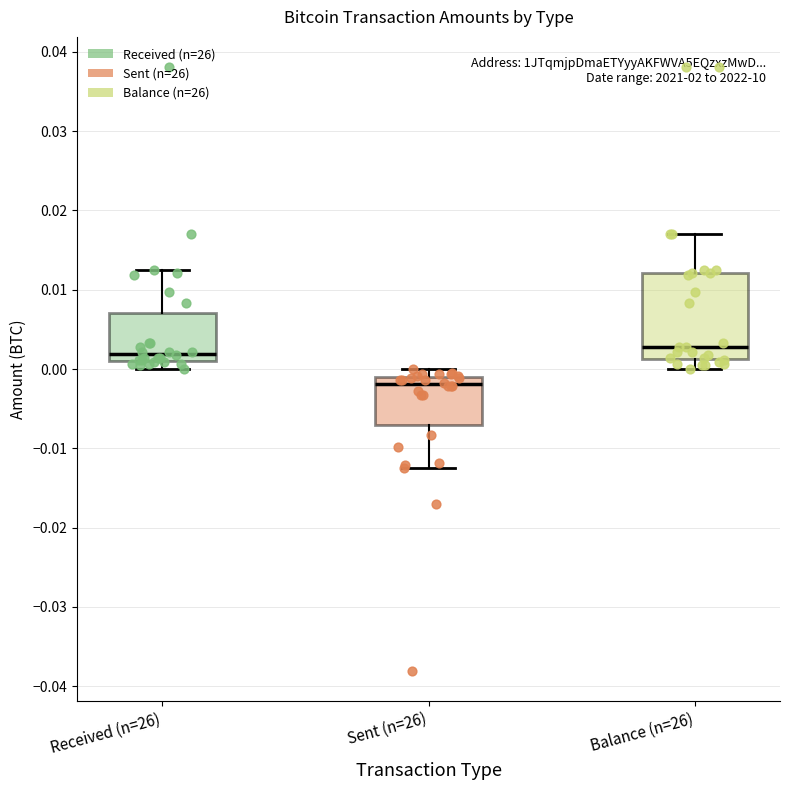

Which box is the tallest, from its lower edge to its upper edge?

Balance (n=26)